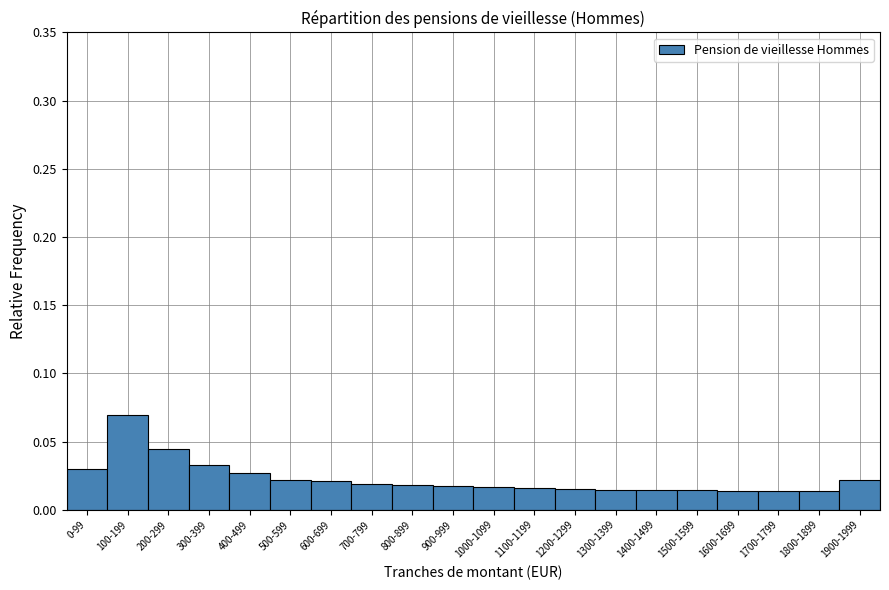

The chart shows a value of 0.0 at 100-199. True or false?

False